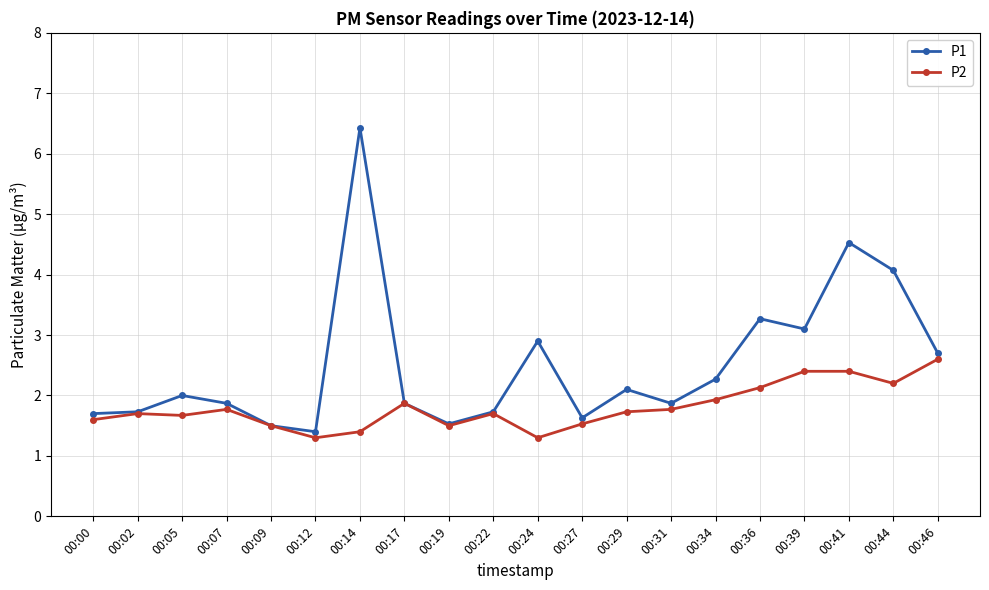

How many distinct data groups are displayed?

2